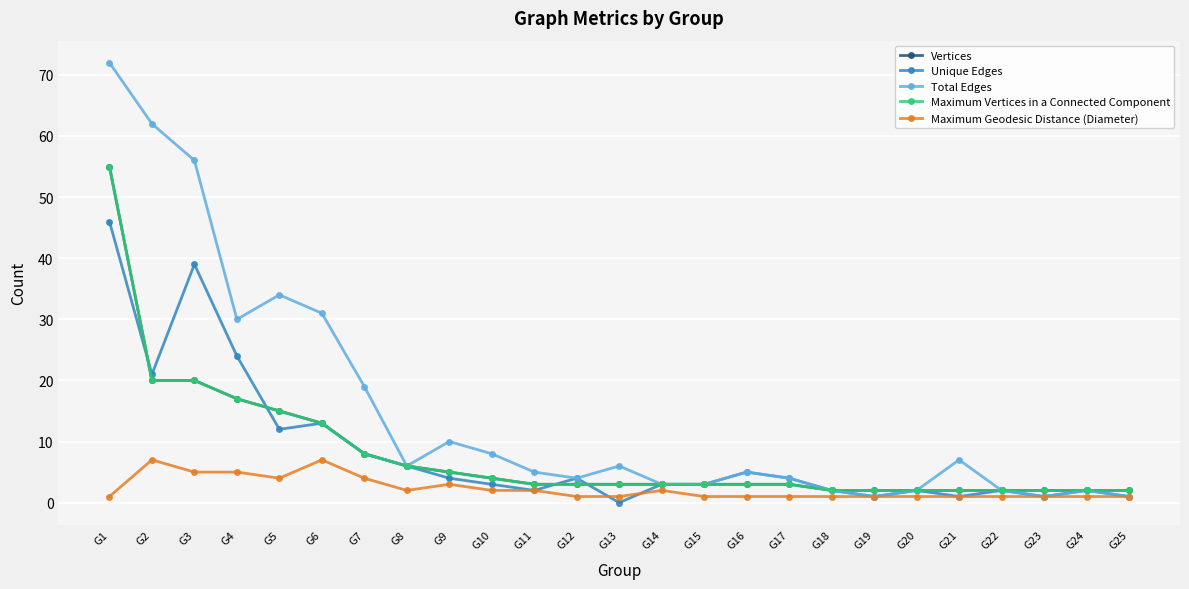

What is the sum of all Maximum Geodesic Distance (Diameter) values?

57